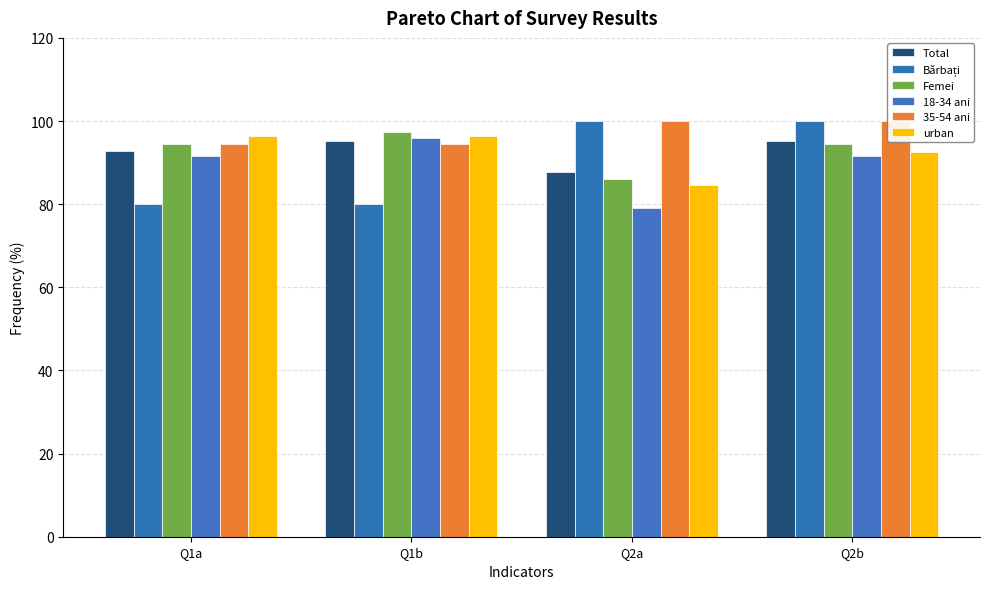

Reading left to right, extract all data points from this chart.

Total: Q1a=92.9	Q1b=95.2	Q2a=87.8	Q2b=95.2
Bărbați: Q1a=80.0	Q1b=80.0	Q2a=100.0	Q2b=100.0
Femei: Q1a=94.6	Q1b=97.3	Q2a=86.1	Q2b=94.6
18-34 ani: Q1a=91.7	Q1b=95.8	Q2a=79.2	Q2b=91.7
35-54 ani: Q1a=94.4	Q1b=94.4	Q2a=100.0	Q2b=100.0
urban: Q1a=96.3	Q1b=96.3	Q2a=84.6	Q2b=92.6